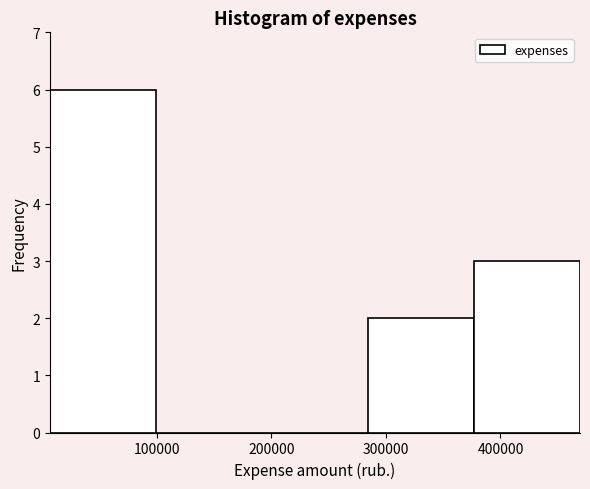

What is the height of the bar covering 280000 to 380000 on the x-axis? Neither the bar edges nor the heights are printed on the chart, so give them approximately, as read against the axes.

2